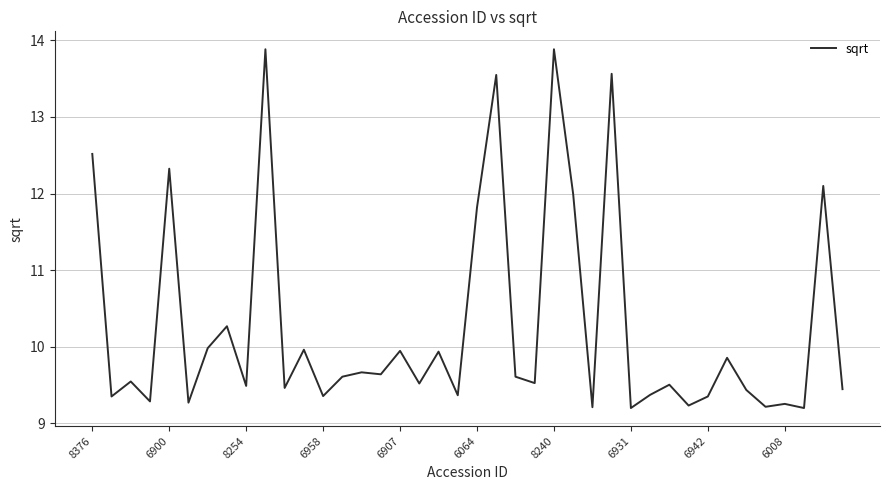

What is the greatest value displayed?

13.9